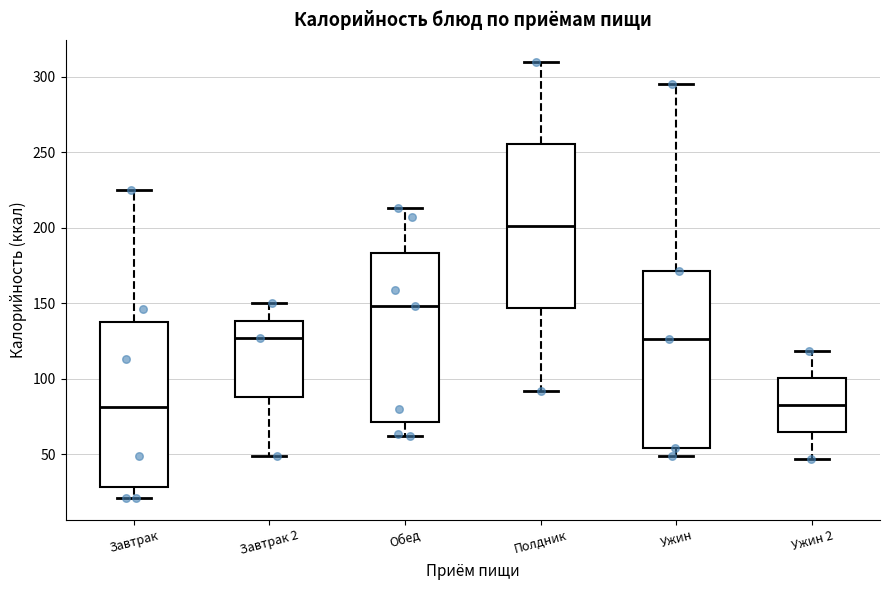

Where is the upper edge of the box for Ужин on the y-axis? The values are not printed on the chart, so give them approximately, as read against the axis.

170